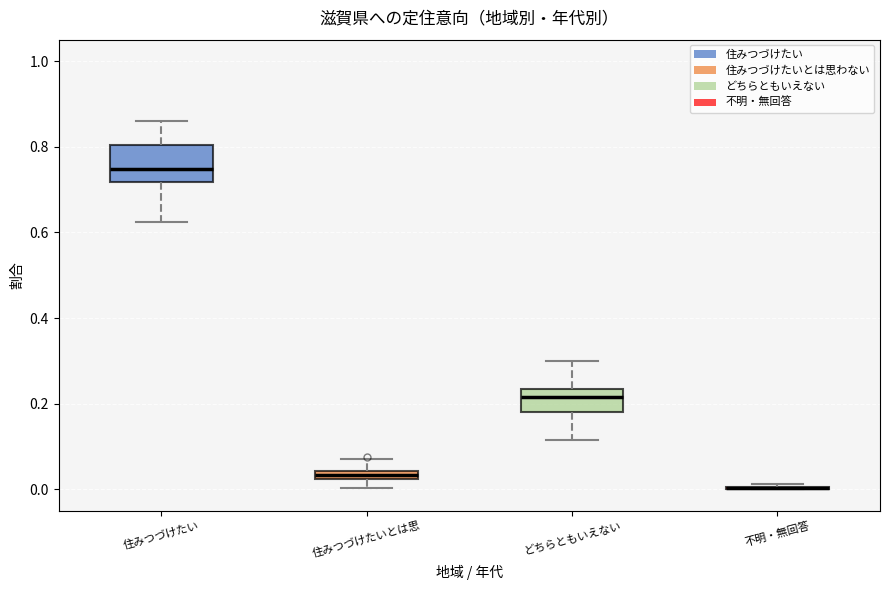

Which box is the tallest, from its lower edge to its upper edge?

住みつづけたい